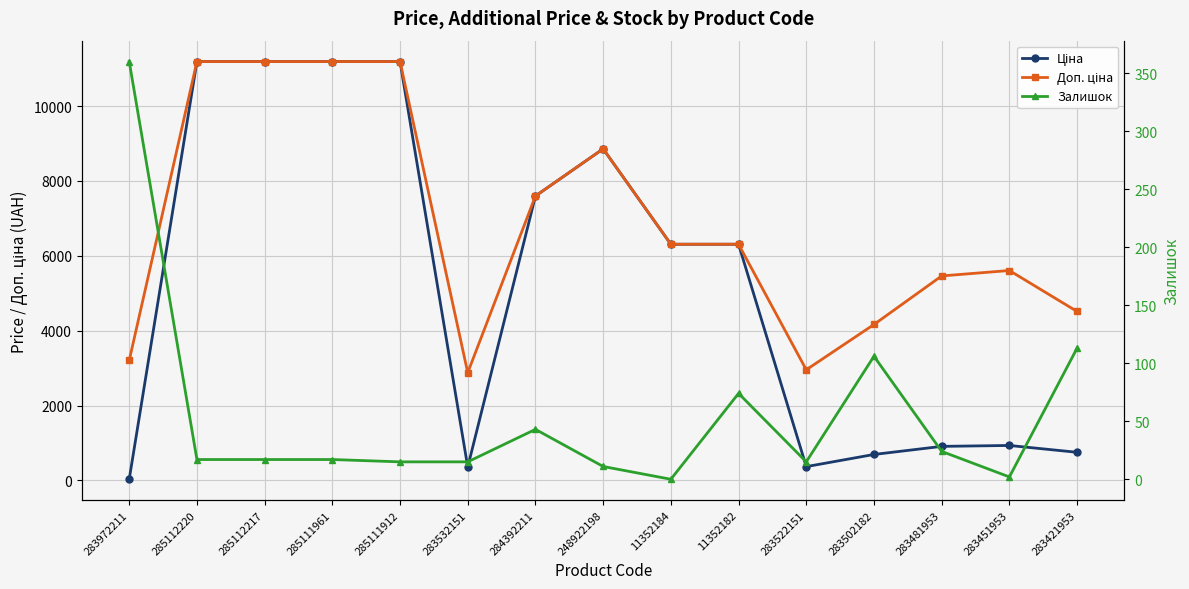

Which series has the largest total across all categories?

Доп. ціна